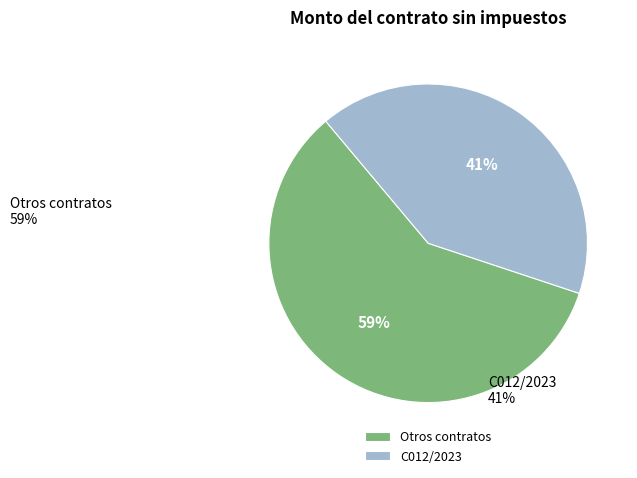

Which category has the biggest portion of the pie?

Otros contratos